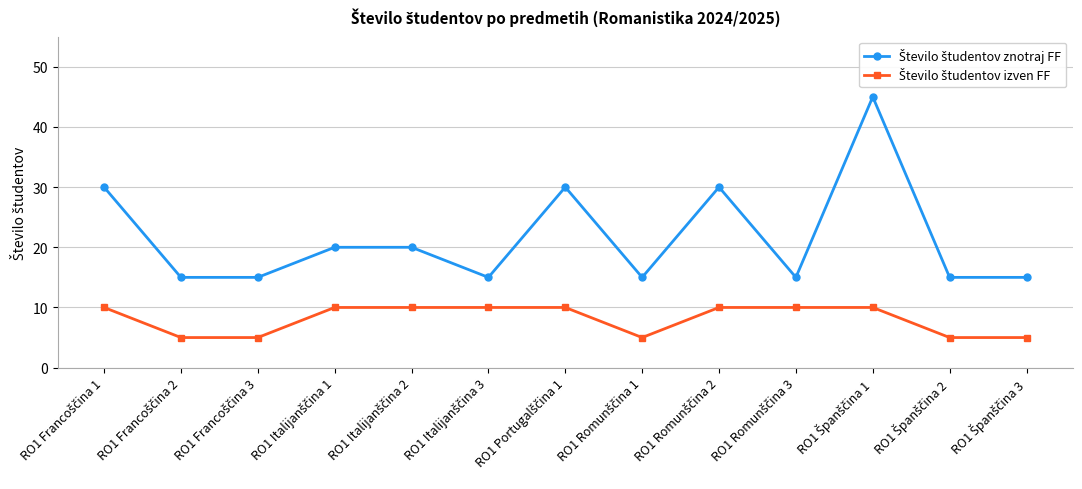

How many lines are shown in the chart?

2